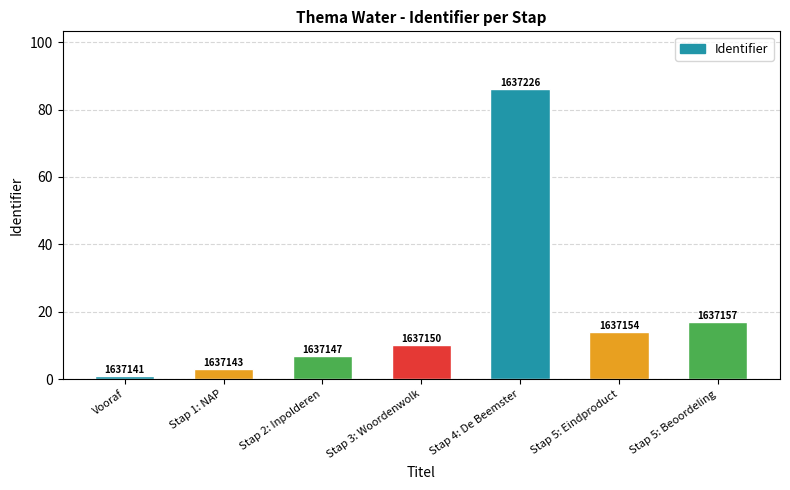

Are the bars horizontal?

No